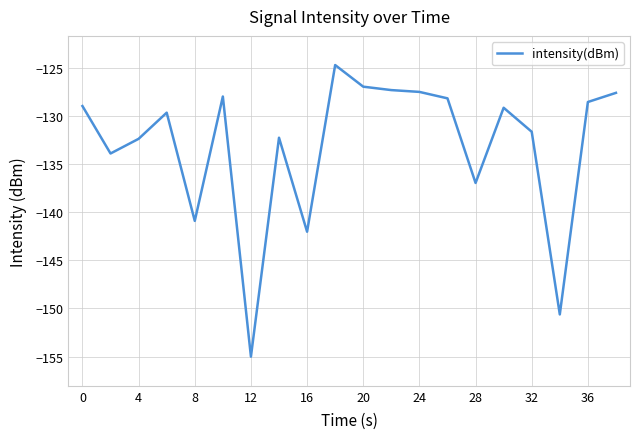

What is the difference between the maximum and minimum values?

30.3